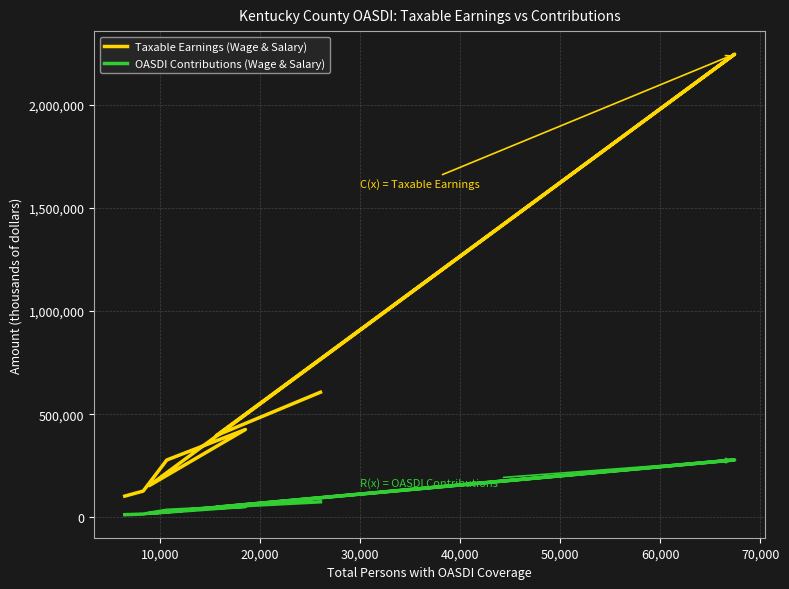

How many series are shown in this chart?

2